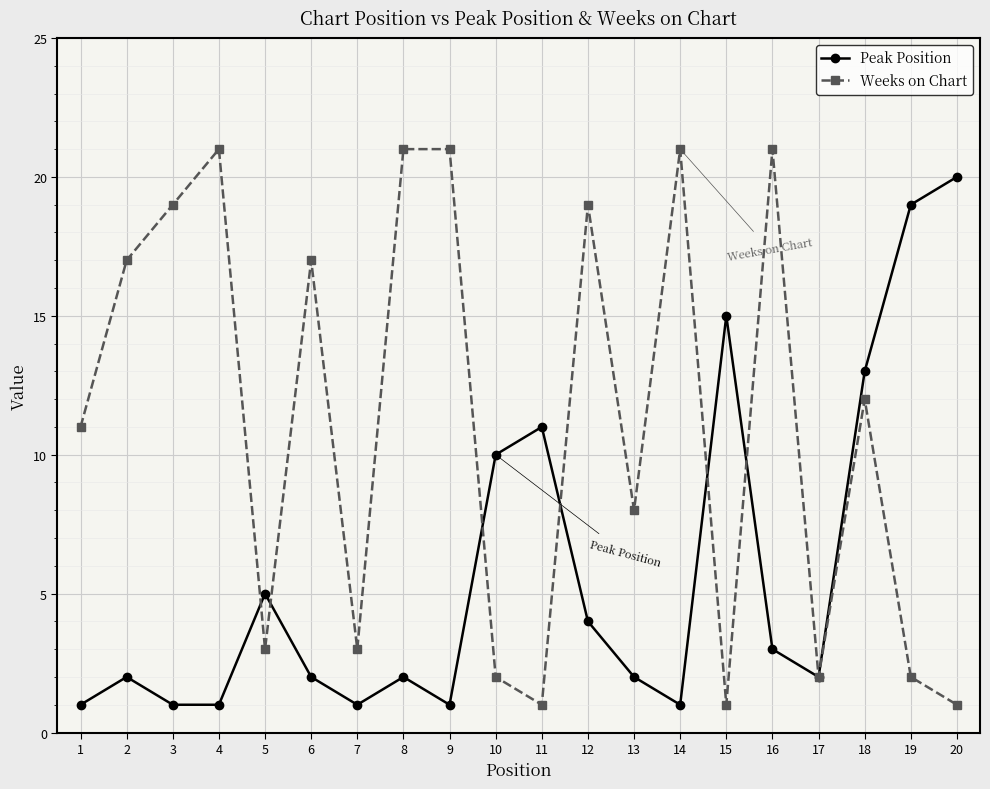

Does the chart display data point markers on the line(s)?

Yes